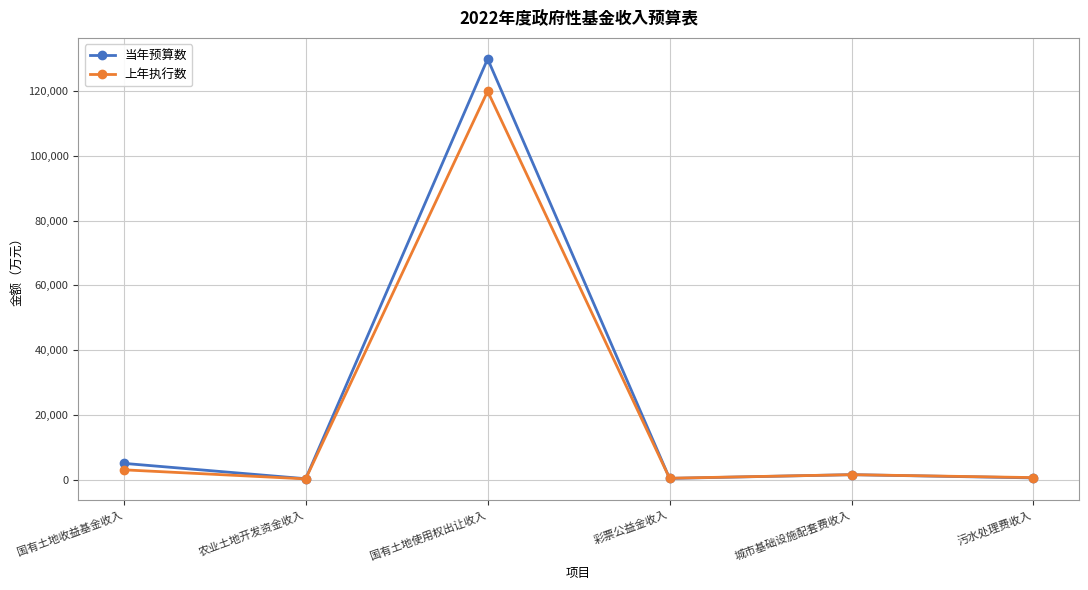

At which category is the sum across all series the highest?

国有土地使用权出让收入